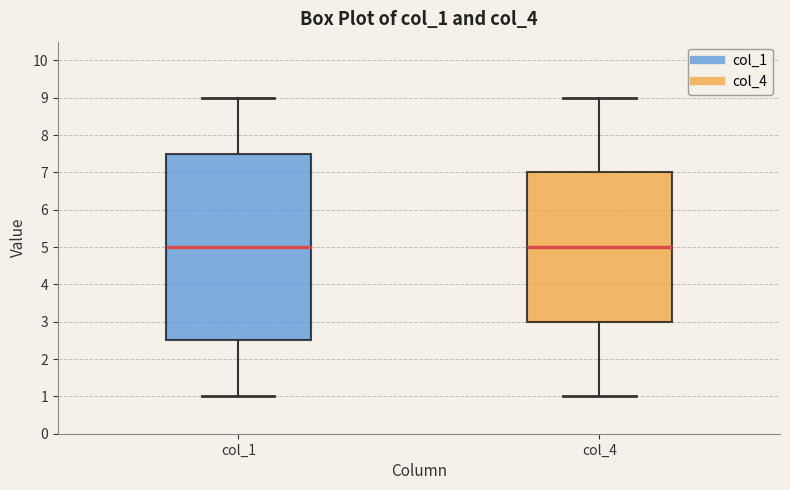

Reading left to right, transcribe this box plot: for each box, give where its median line is, the range the box spans, and where its two whiskers end, as read against the y-axis. The values are not printed on the chart, so give them approximately, as read against the axis.

col_1: median 5.0, box 2.5 to 7.5, whiskers 1.0 to 9.0
col_4: median 5.0, box 3.0 to 7.0, whiskers 1.0 to 9.0